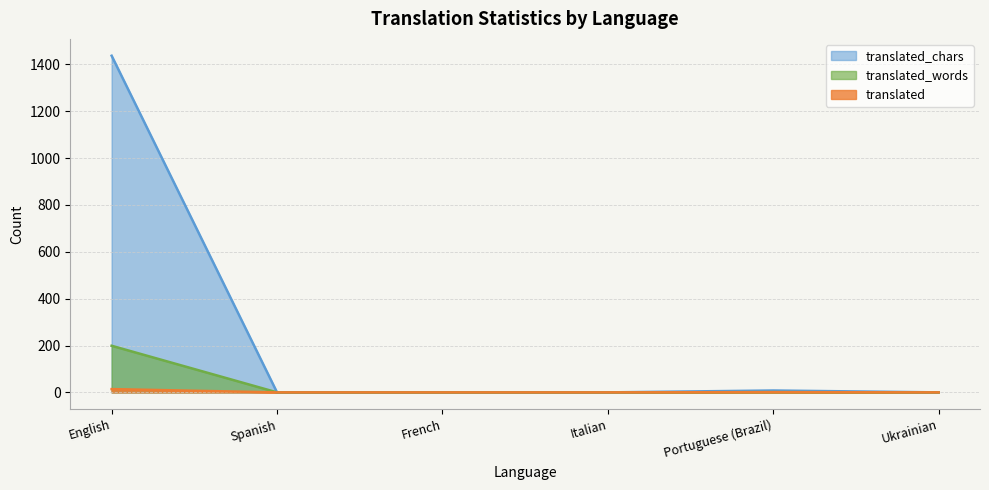

Does the chart display data point markers on the line(s)?

No